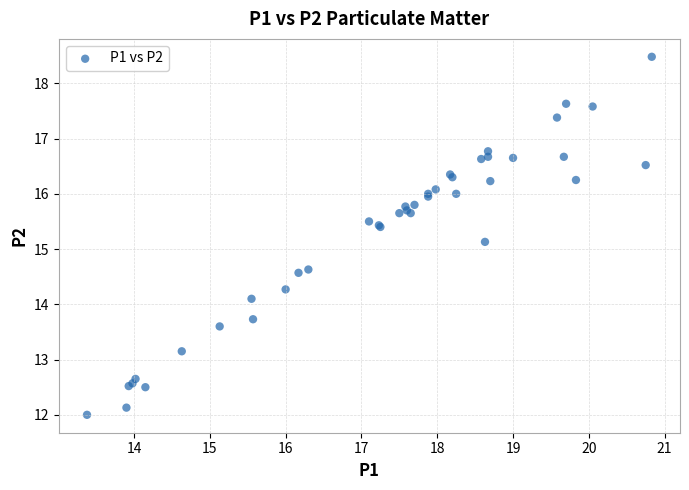

What Y value in the scatter plot is closest to 15?

15.1